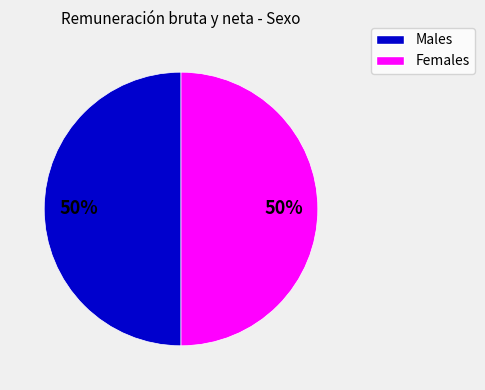

To the nearest percent, what is the difference between the largest and smallest slice percentages?

0%